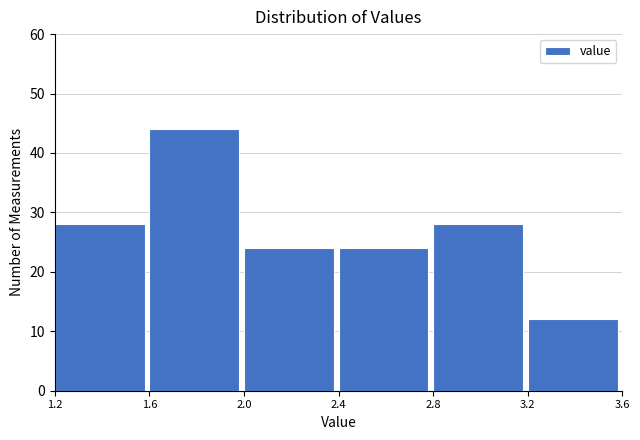

Which range on the x-axis has the tallest bar?

1.6 to 2.0